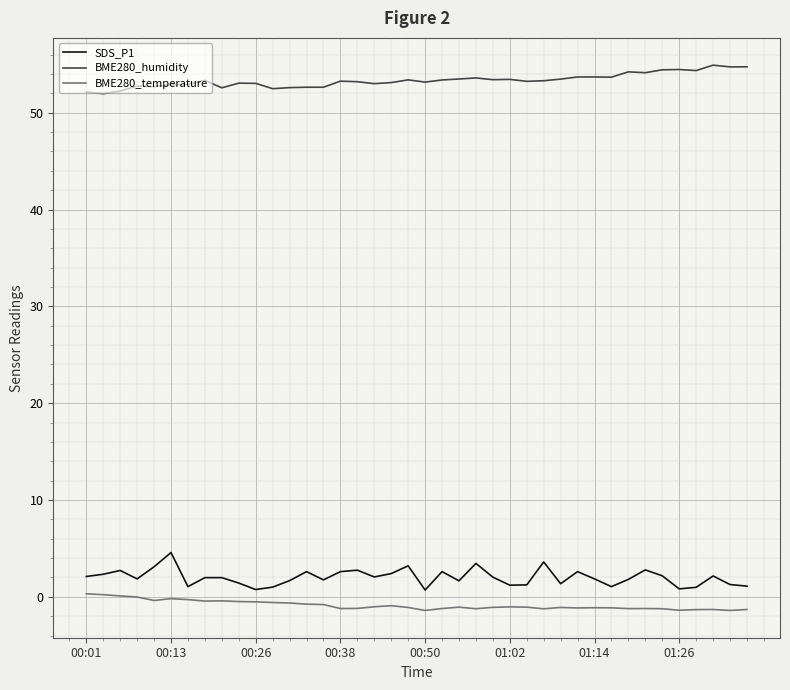

List the series in order of their peak value, lowest first.

BME280_temperature, SDS_P1, BME280_humidity